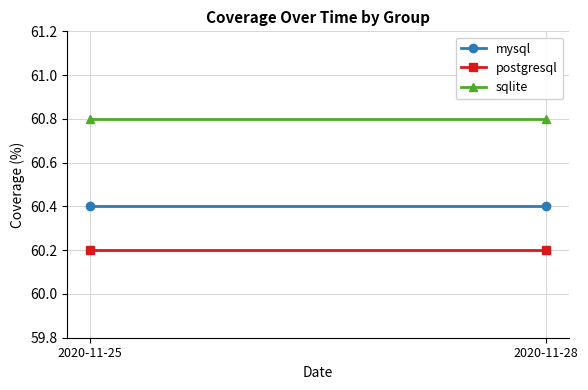

What is the average value of the sqlite series?

60.8